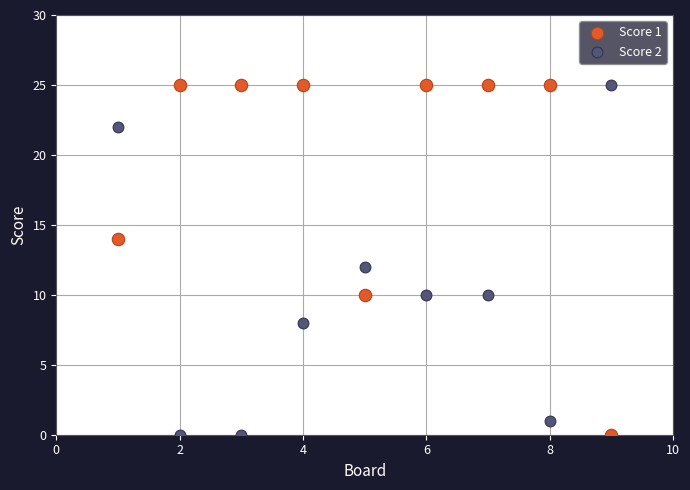

What is the X range (max minus min) for the scatter plot?

8